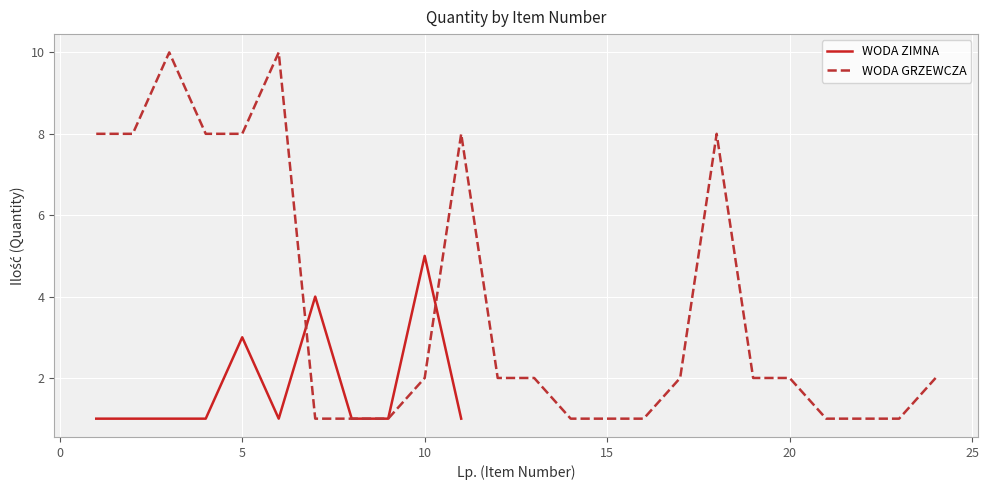

What is the label of the 2nd point from the right?

23